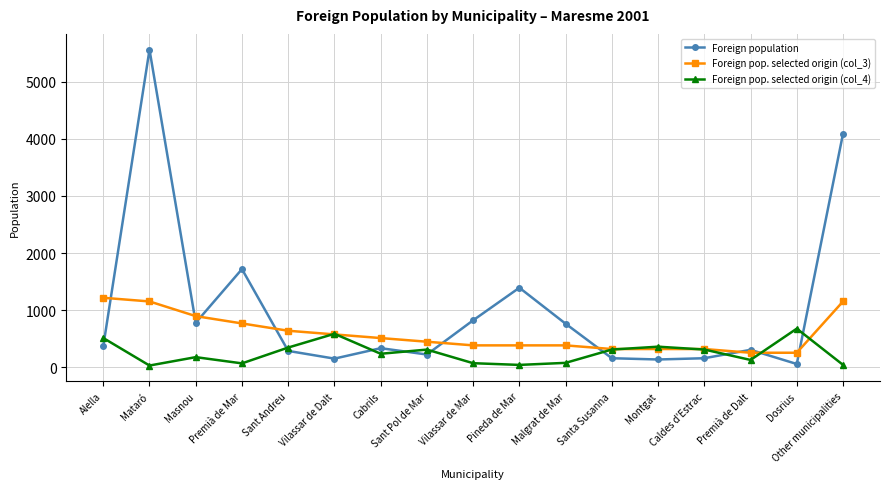

At which label does Foreign population reach its peak?

Mataró